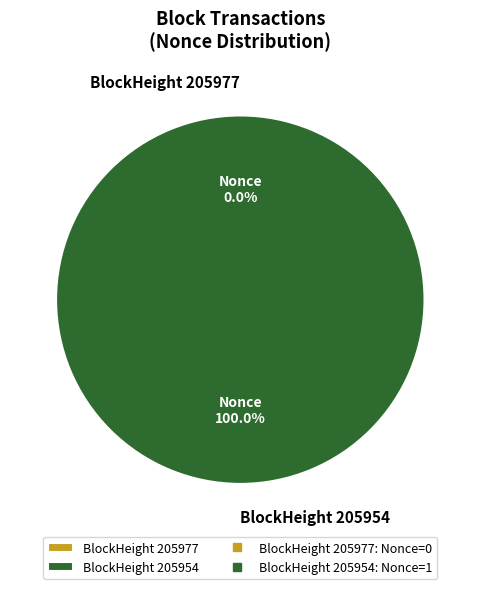

To the nearest percent, what is the average slice percentage?

50%